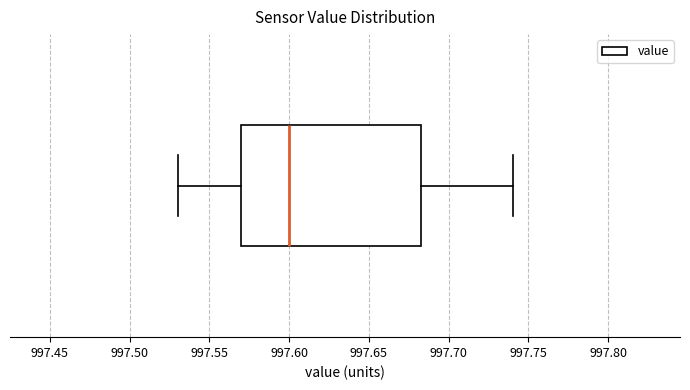

Transcribe this box plot: give where the median line is, the range the box spans, and where the two whiskers end, as read against the x-axis. The values are not printed on the chart, so give them approximately, as read against the axis.

median 997.600, box 997.570 to 997.685, whiskers 997.530 to 997.740